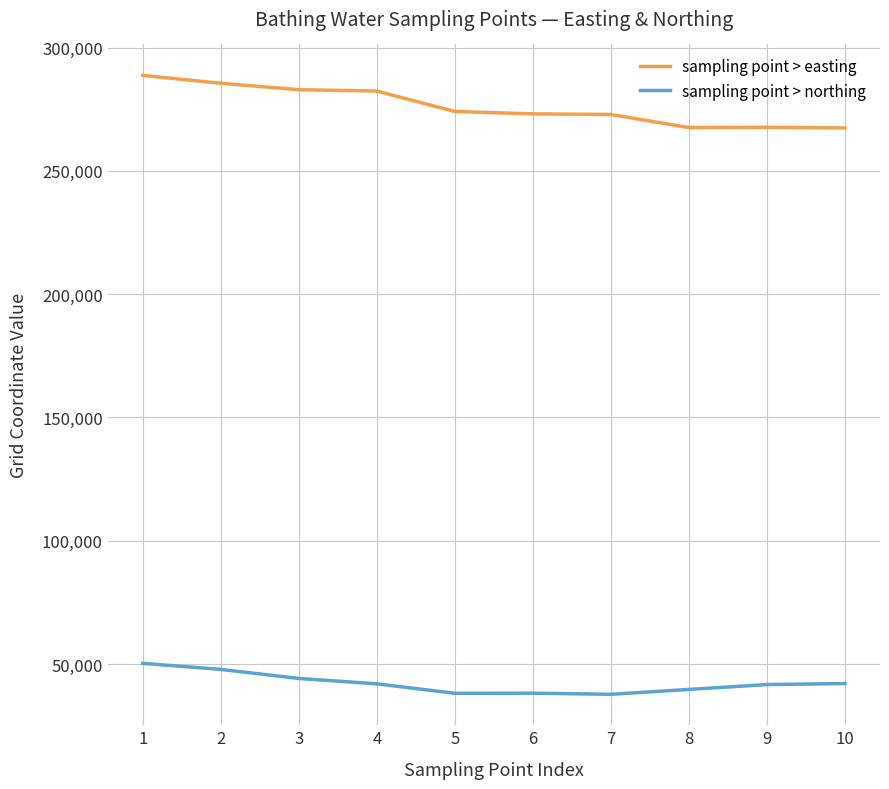

True or false: sampling point > easting and sampling point > northing cross at least once.

False